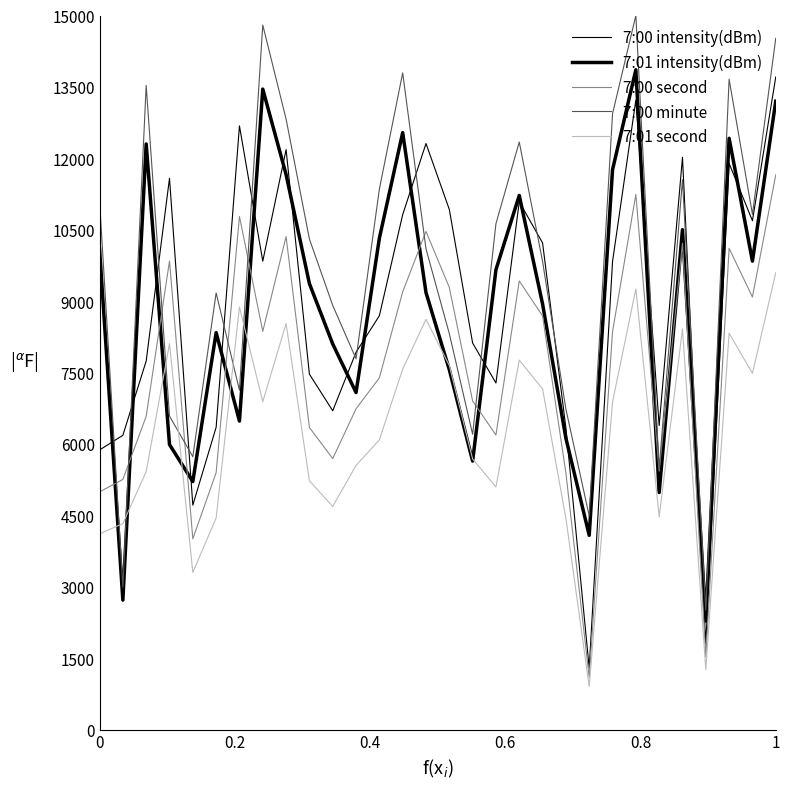

Which series has the largest total across all categories?

7:00 minute